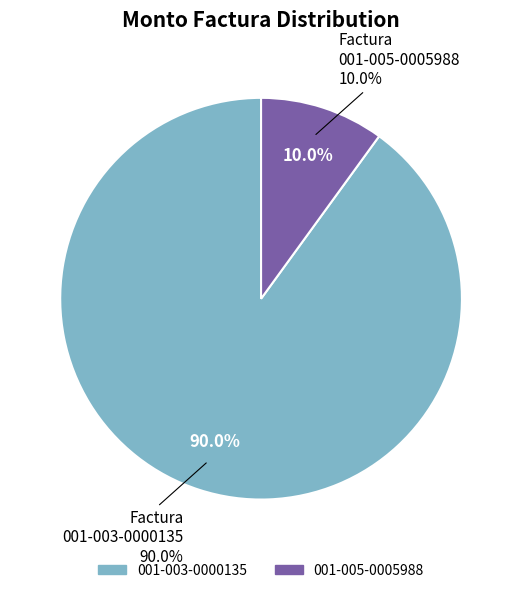

Is the sum of 001-003-0000135 and 001-005-0005988 greater than half?

Yes